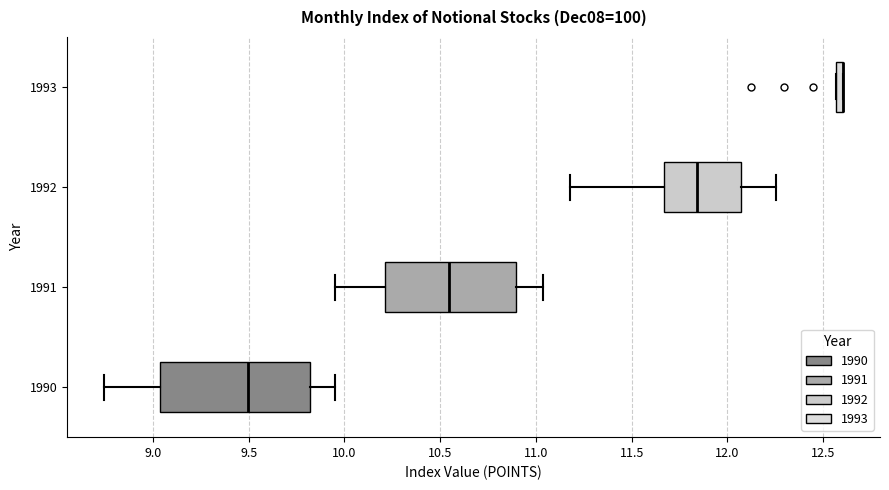

Comparing the boxes themselves (not the whiskers), which one is the widest?

1990